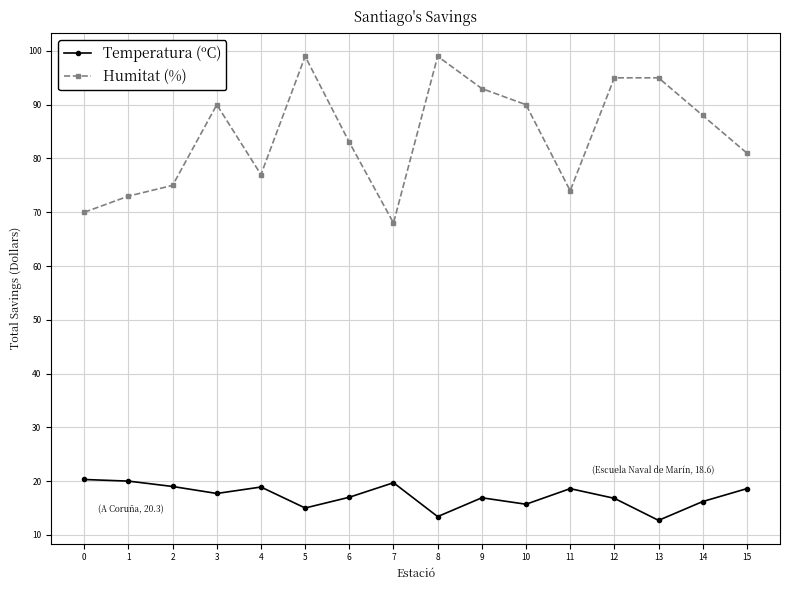

At which category does Humitat (%) reach its first local peak?

3